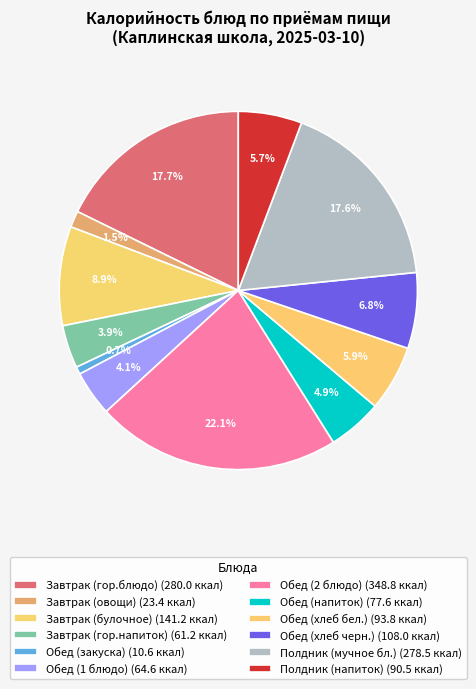

To the nearest percent, what percentage of the pie is Обед (2 блюдо)?

22%